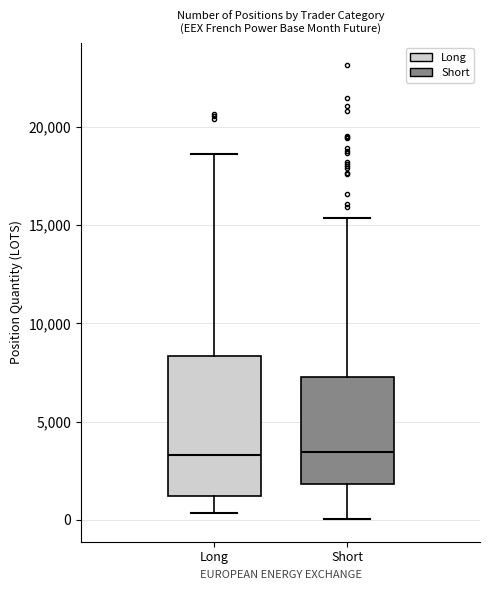

Reading left to right, transcribe this box plot: for each box, give where its median line is, the range the box spans, and where its two whiskers end, as read against the y-axis. The values are not printed on the chart, so give them approximately, as read against the axis.

Long: median 3500, box 1000 to 8500, whiskers 500 to 18500
Short: median 3500, box 2000 to 7500, whiskers 0 to 15500